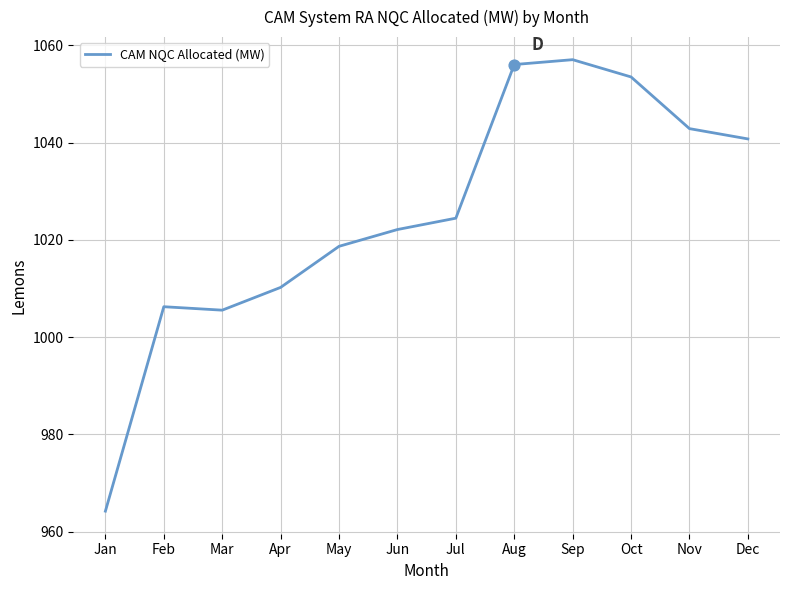

Between Oct and Jun, which is larger?

Oct